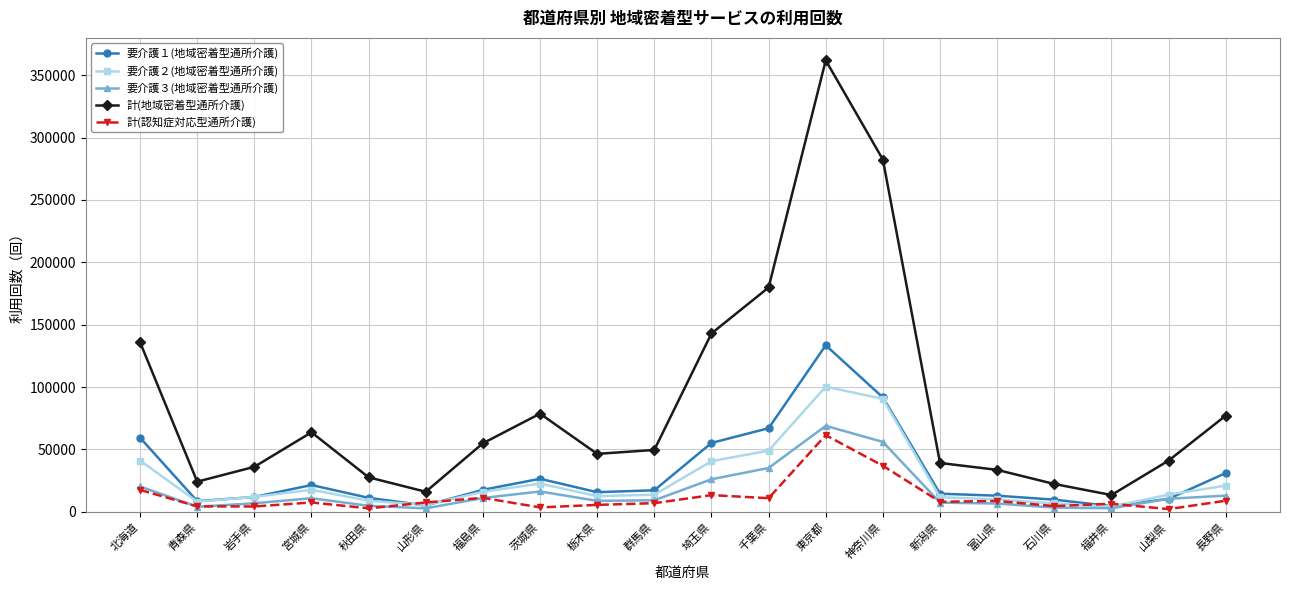

Which series has the largest range (max minus min)?

計(地域密着型通所介護)